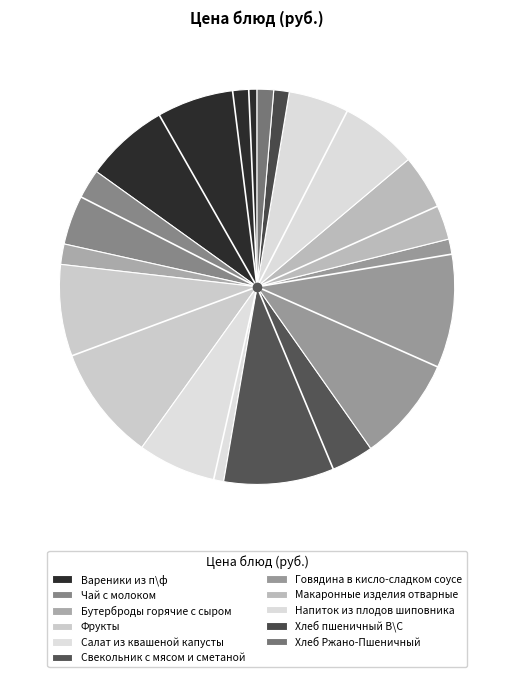

Count the number of slices in the pie.

11